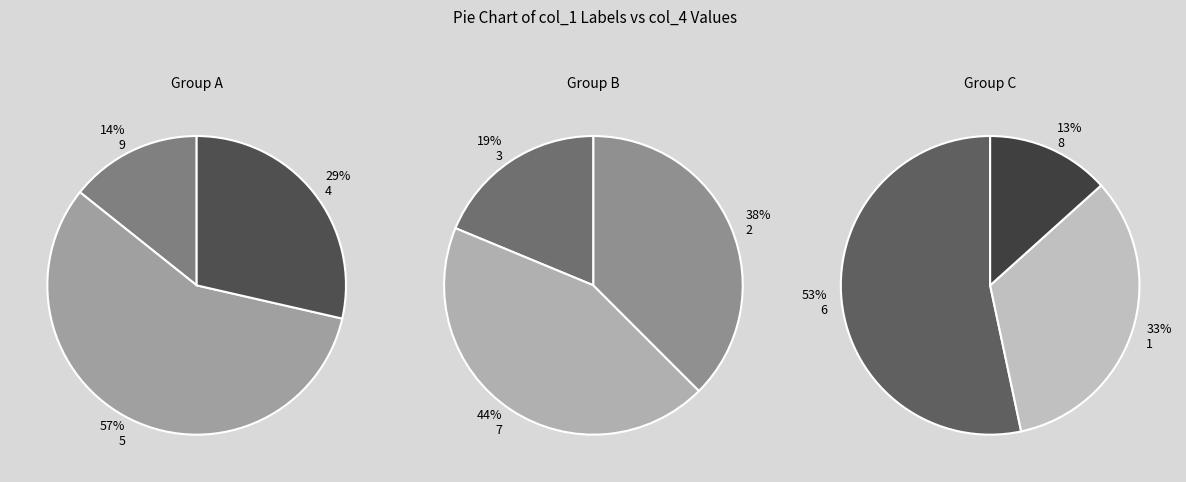

Does 3 account for over 50% of the chart?

No